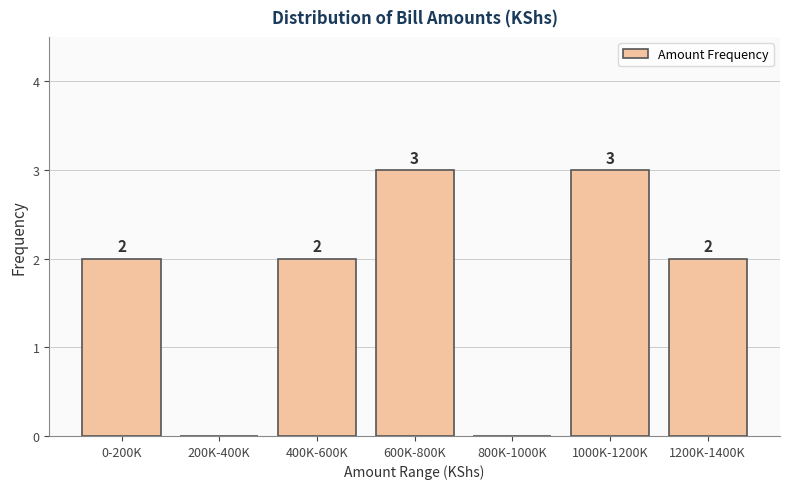

Reading left to right, transcribe all the data shown in this chart.

0-200K=2	200K-400K=0	400K-600K=2	600K-800K=3	800K-1000K=0	1000K-1200K=3	1200K-1400K=2